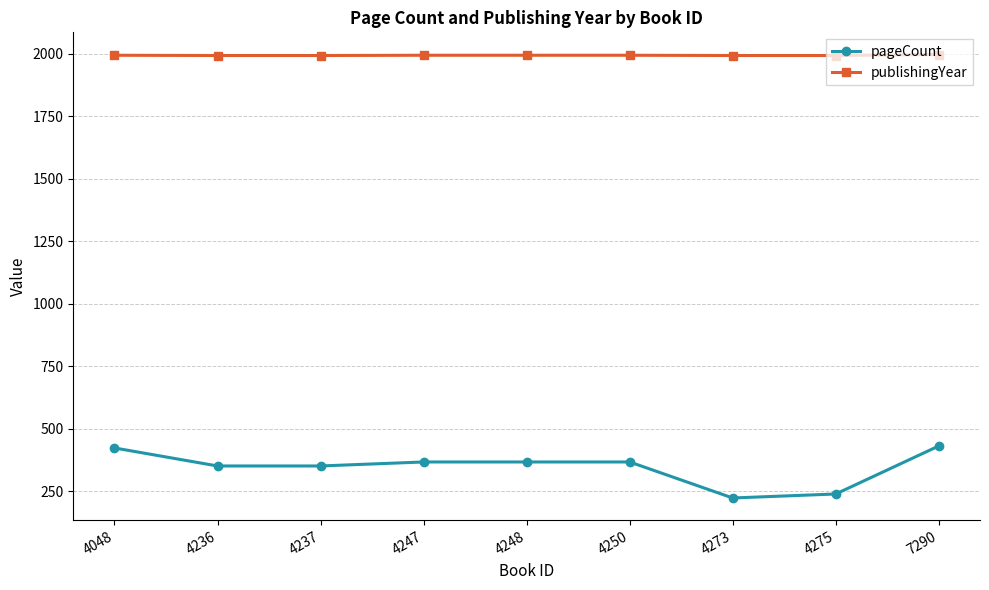

At how many categories does at least one series exceed 568?

9